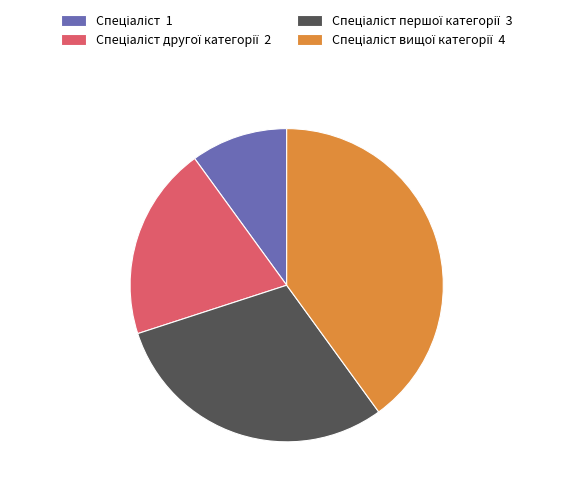

Does any single category account for the majority?

No